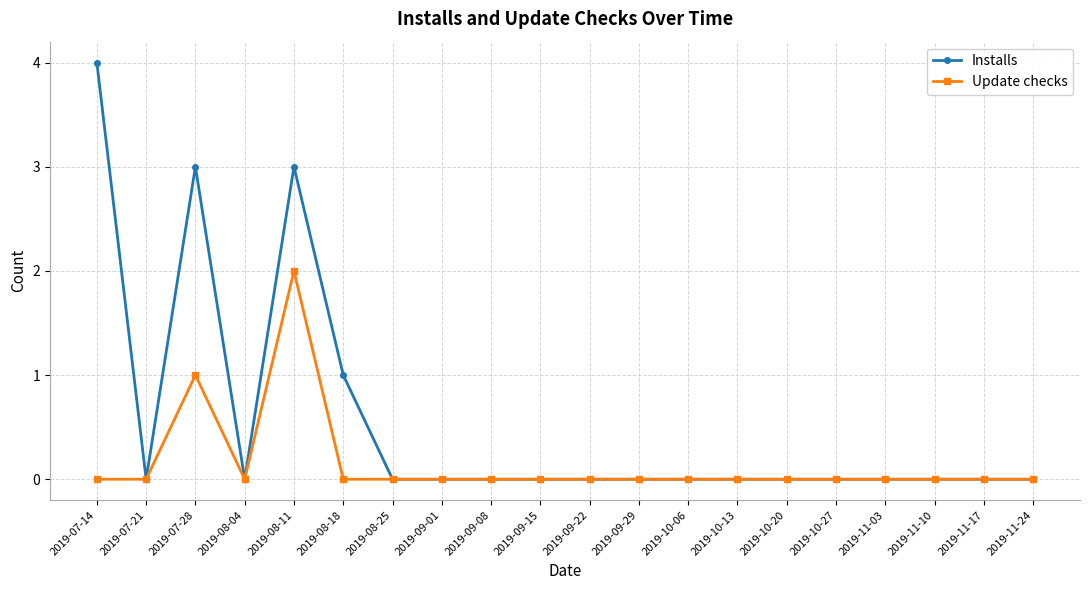

Count the number of data series in this chart.

2